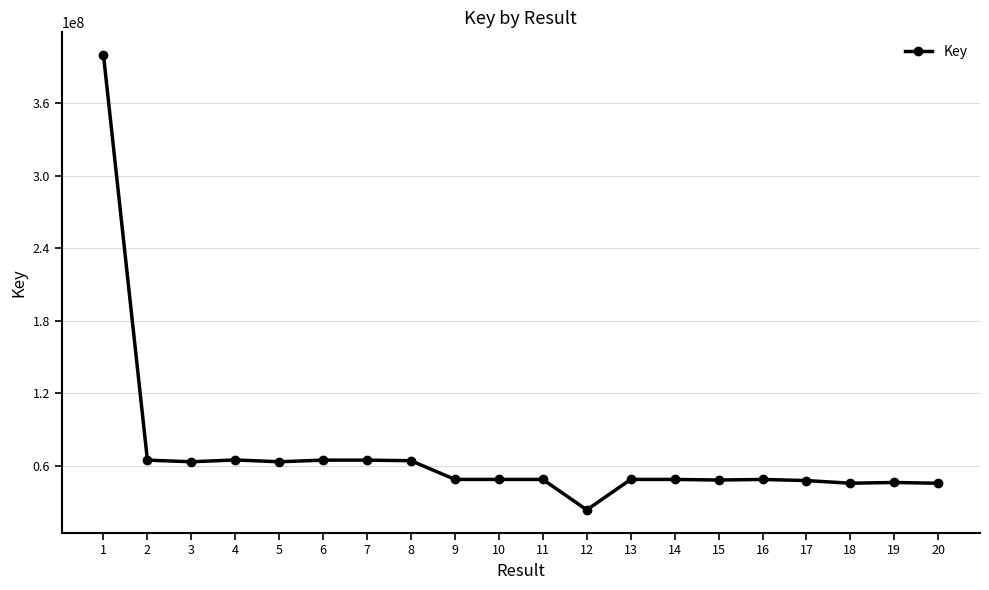

The value at 7 is 22186770. True or false?

False